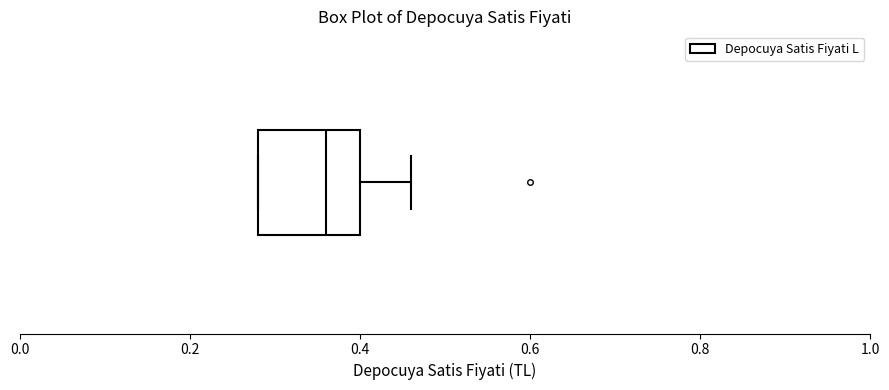

Read this box plot against the x-axis: the position of the median line, the range covered by the box, and the ends of both whiskers. The values are not printed on the chart, so give them approximately, as read against the axis.

median 0.36, box 0.28 to 0.40, whiskers 0.28 to 0.46